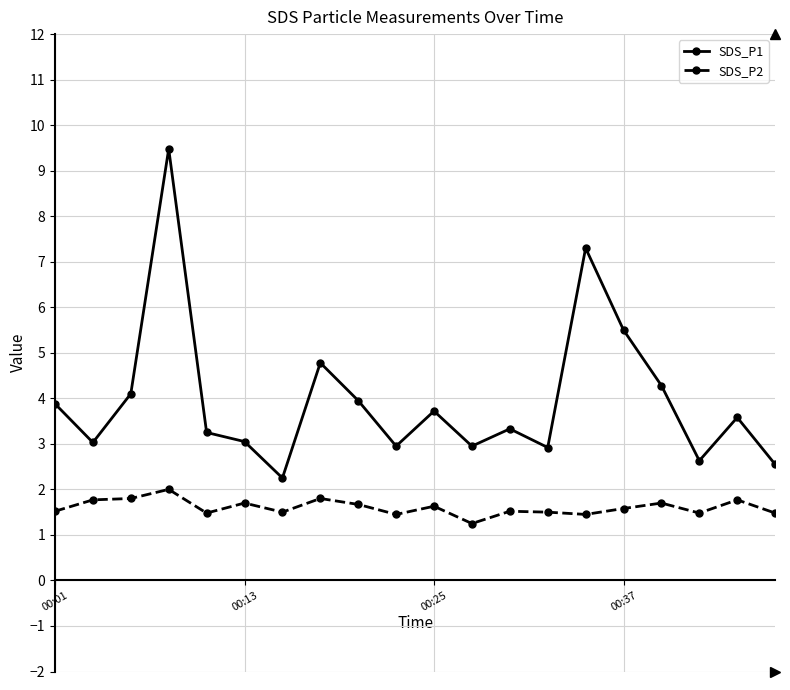

How many distinct data groups are displayed?

2